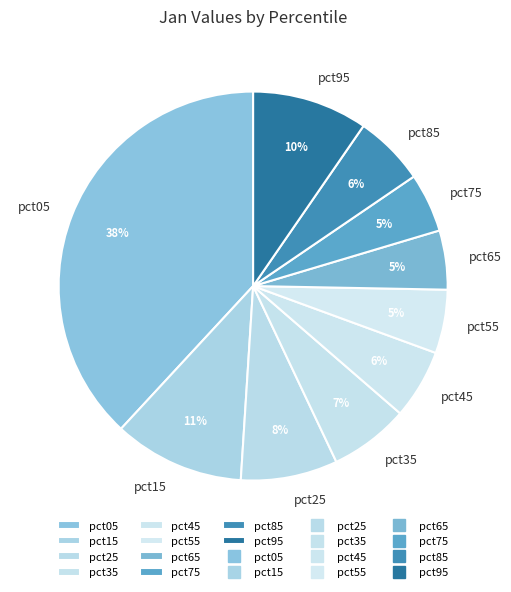

How many segments does this pie chart have?

10